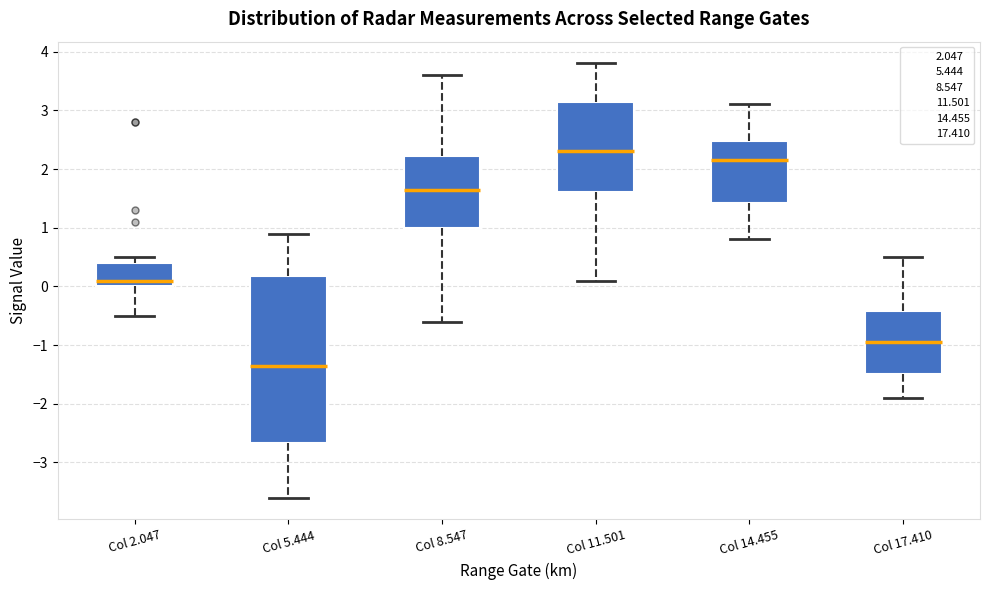

Which box has the lowest median line?

Col 5.444